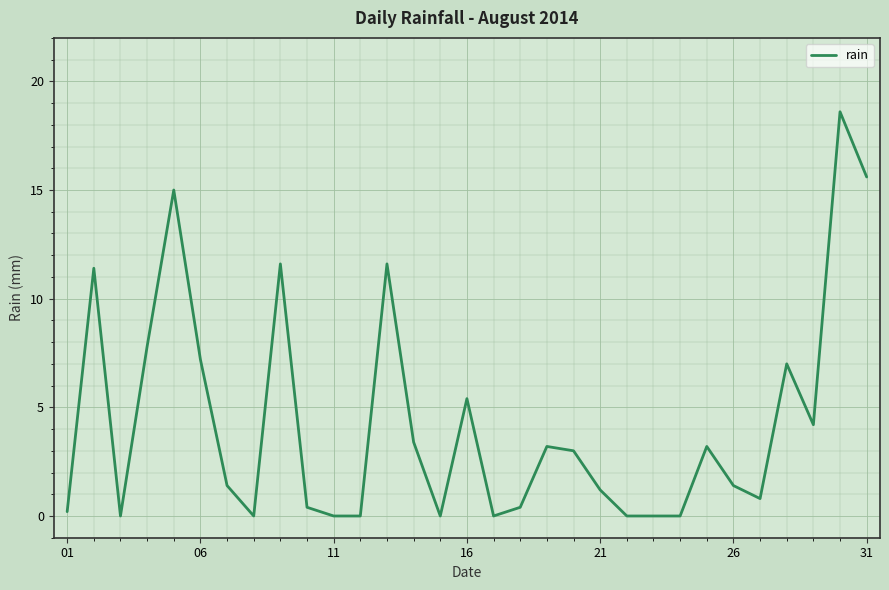

What is the maximum value shown in the chart?

18.6